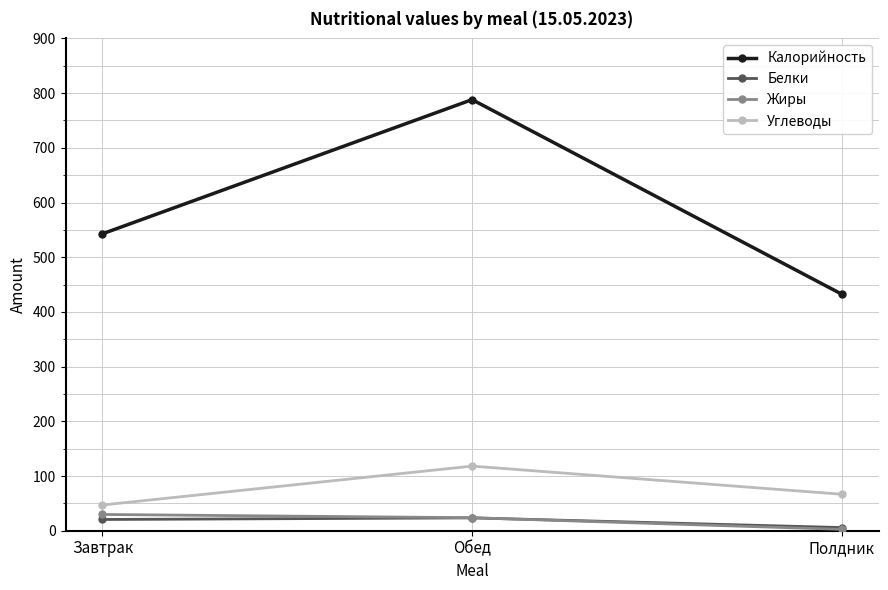

At how many categories does at least one series exceed 43?

3